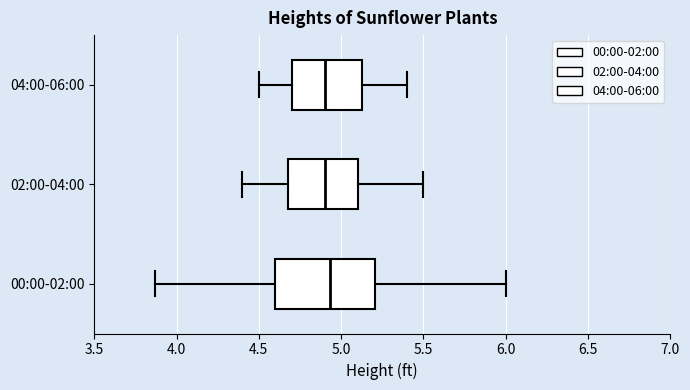

Reading bottom to top, read every box against the x-axis: the position of its median line, the range the box covers, and the ends of its whiskers. The values are not printed on the chart, so give them approximately, as read against the axis.

00:00-02:00: median 4.95, box 4.60 to 5.20, whiskers 3.85 to 6.00
02:00-04:00: median 4.90, box 4.70 to 5.10, whiskers 4.40 to 5.50
04:00-06:00: median 4.90, box 4.70 to 5.15, whiskers 4.50 to 5.40